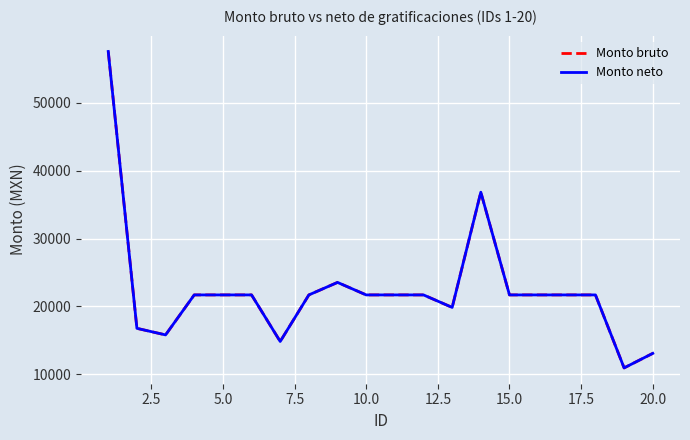

Does the chart have visible grid lines?

Yes